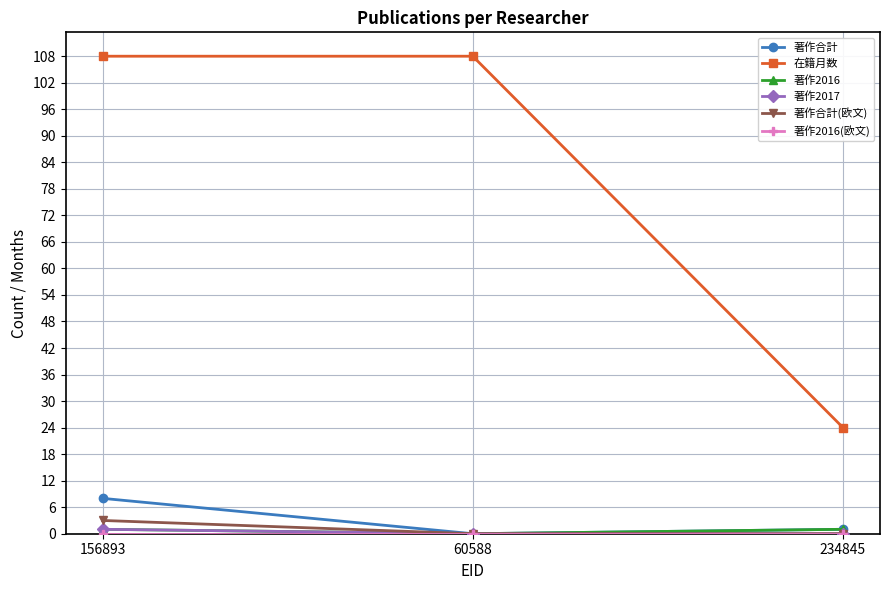

How many distinct data groups are displayed?

6